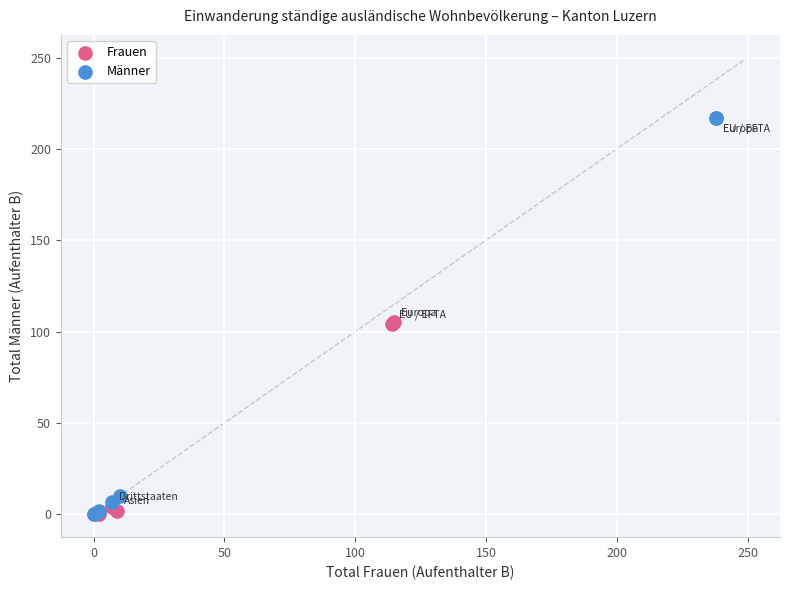

Which series has the widest spread of Y values?

Männer